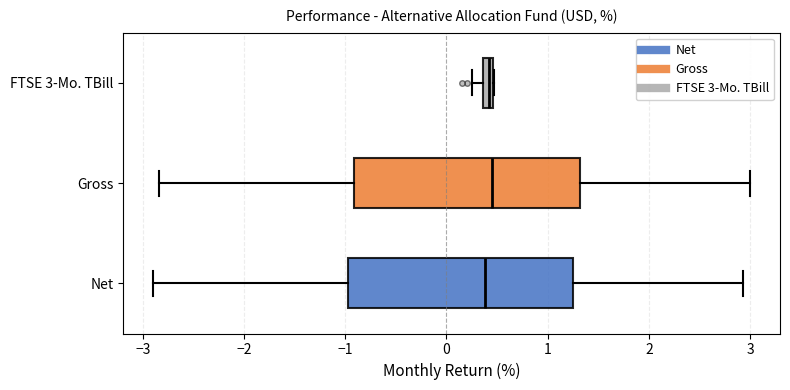

Where is the left edge of the box for FTSE 3-Mo. TBill on the x-axis? The values are not printed on the chart, so give them approximately, as read against the axis.

0.4